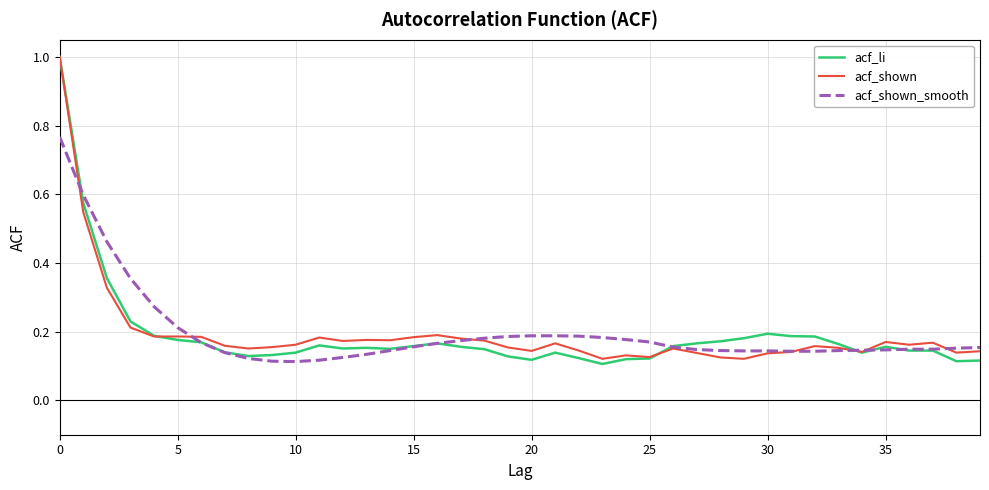

Which series has the widest spread of values?

acf_li